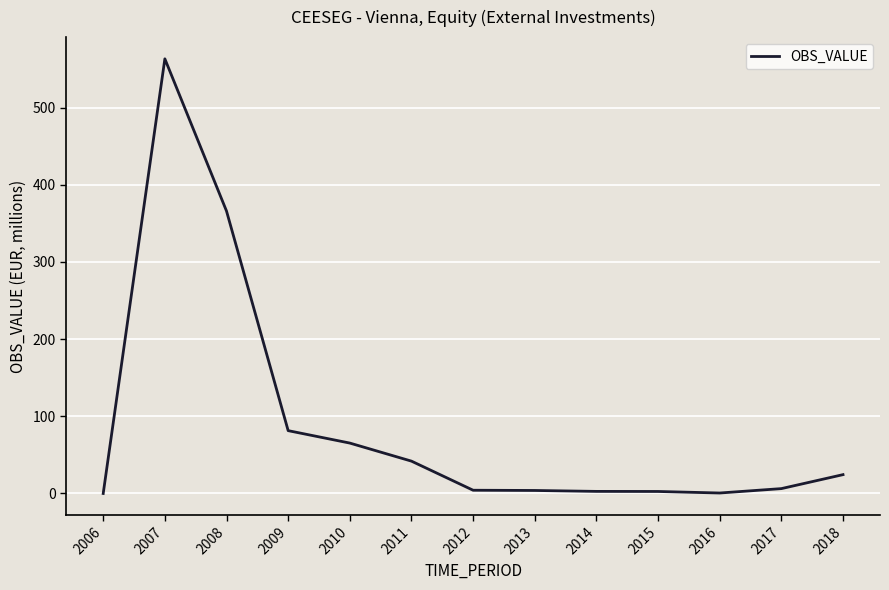

Where does the data first go above 6?

2007